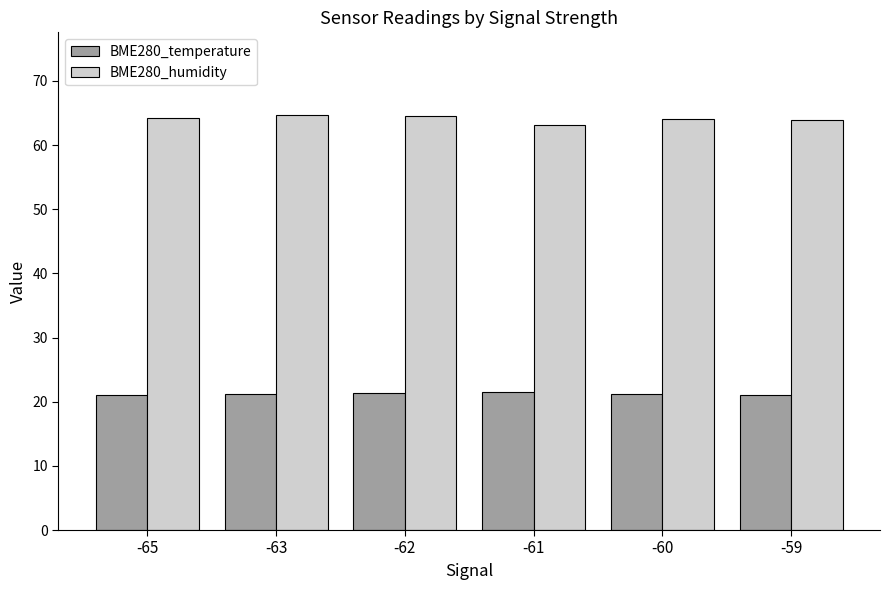

What is the value of the BME280_temperature bar at the 5th from the left?

21.2